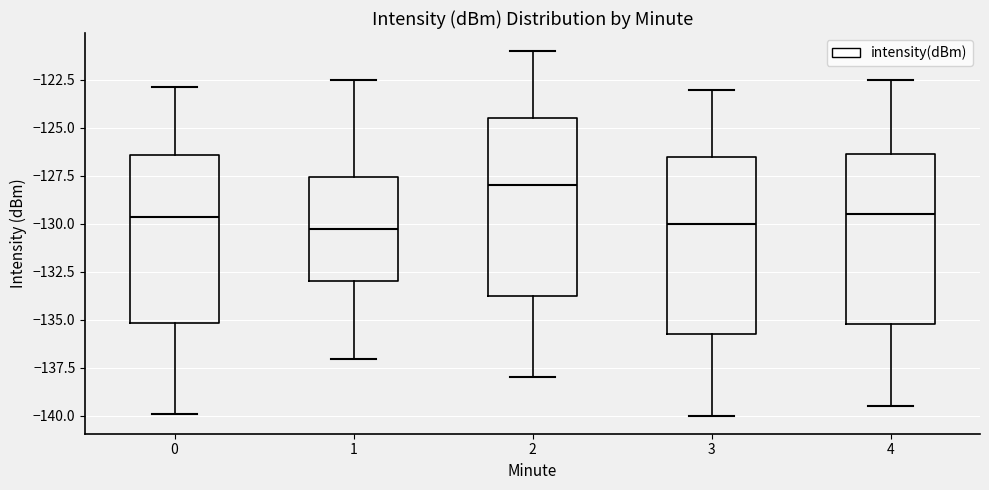

Which box's median line is the highest?

2